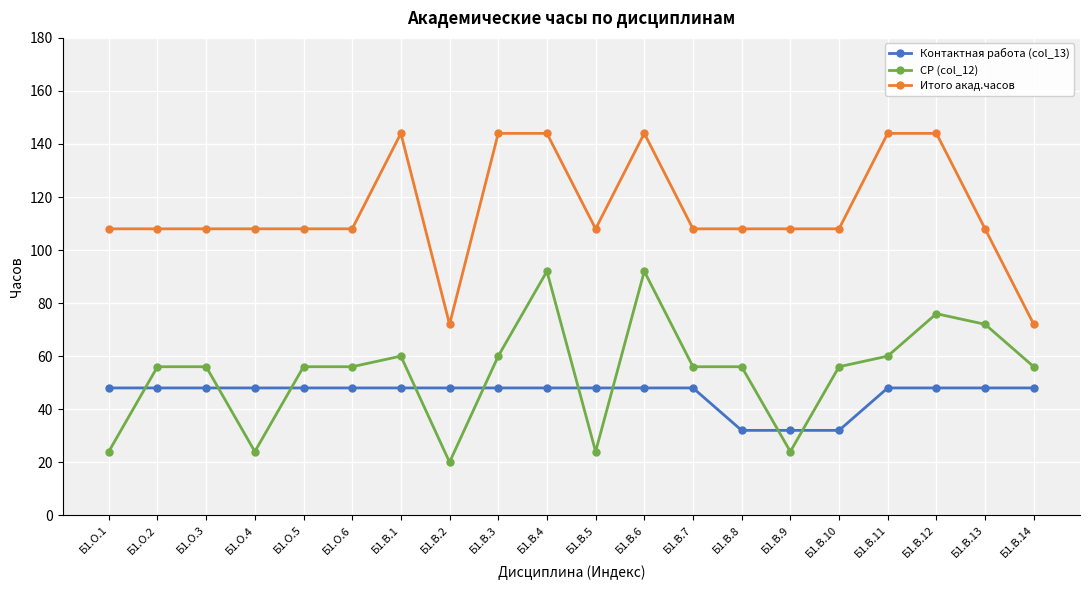

What is the average value of the СР (col_12) series?

54